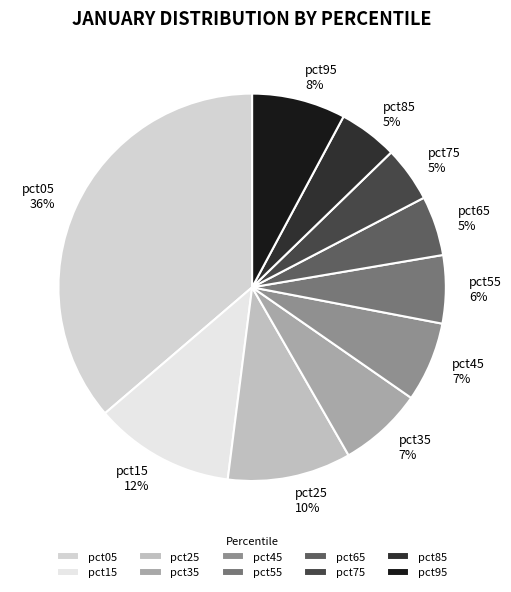

Is there any slice that represents more than half of the pie?

No